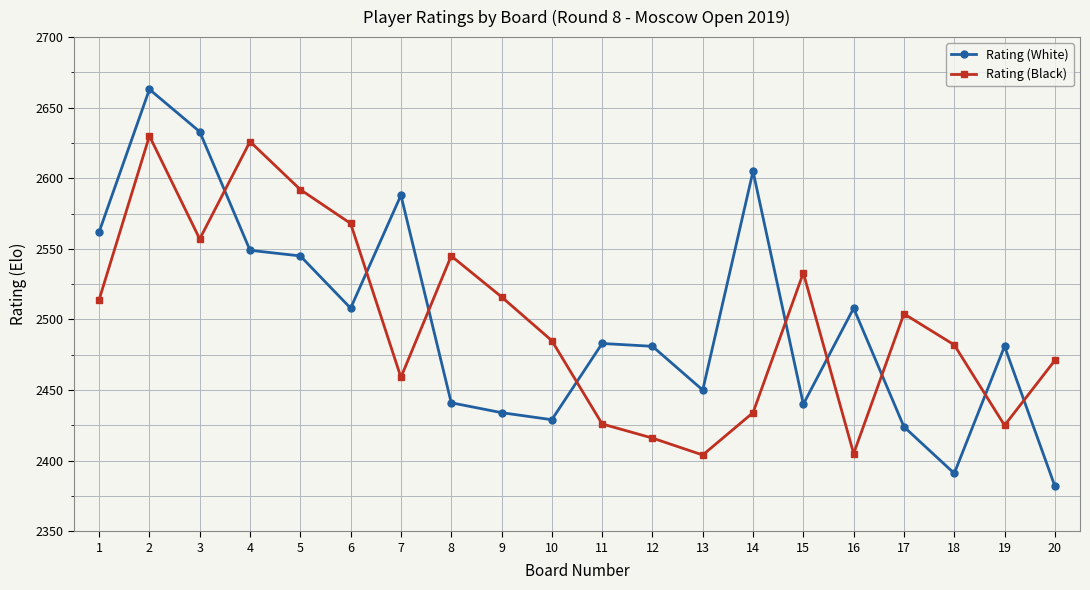

At how many categories does at least one series exceed 2387?

20